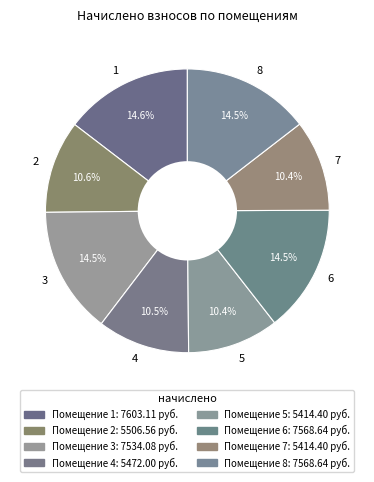

Is it true that 1 is 15% of the pie?

True